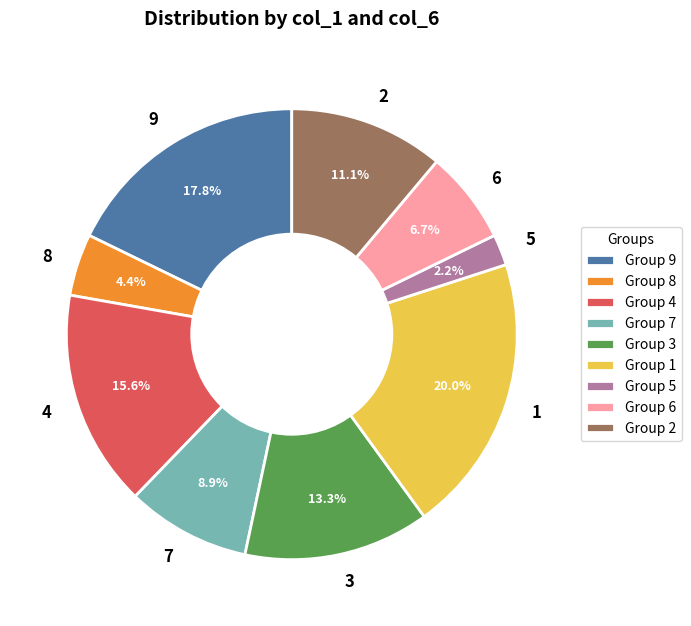

What percentage is the 9 slice, to the nearest percent?

18%